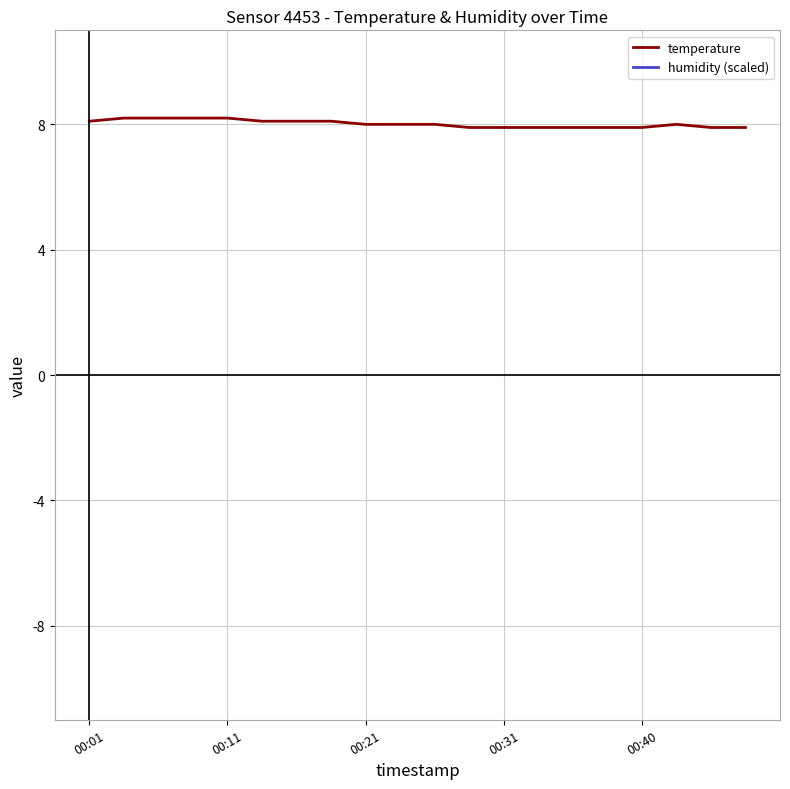

Which series has the largest total across all categories?

humidity (scaled)